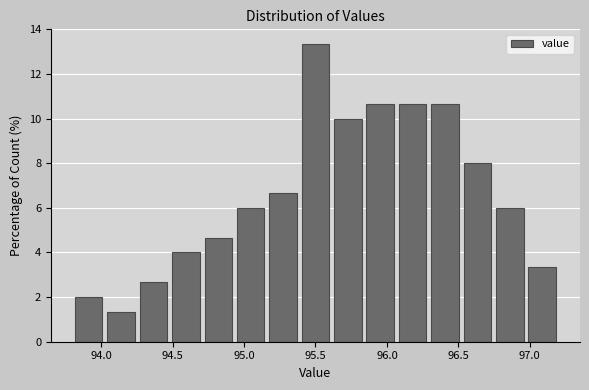

What is the height of the bar covering 96.75 to 96.95 on the x-axis? Neither the bar edges nor the heights are printed on the chart, so give them approximately, as read against the axes.

6.0